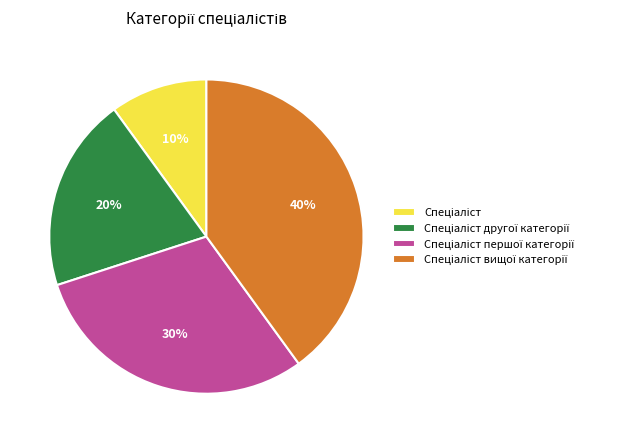

To the nearest percent, what is the average slice percentage?

25%